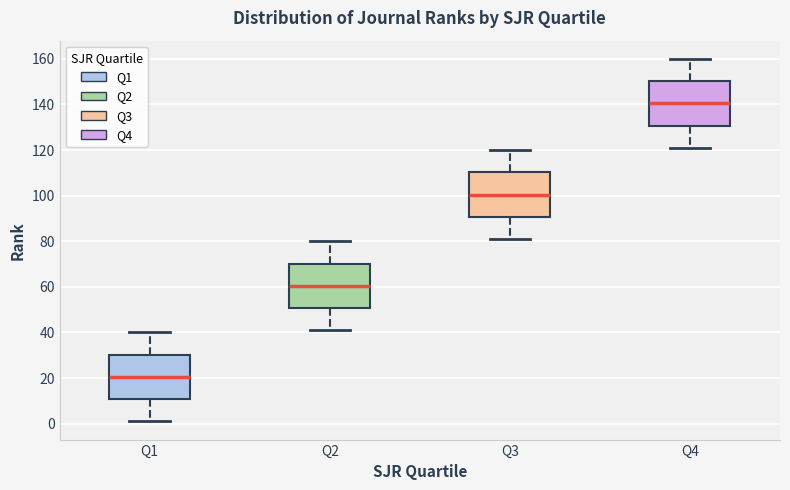

Where does the lower whisker of the box for Q3 end on the y-axis? The values are not printed on the chart, so give them approximately, as read against the axis.

82